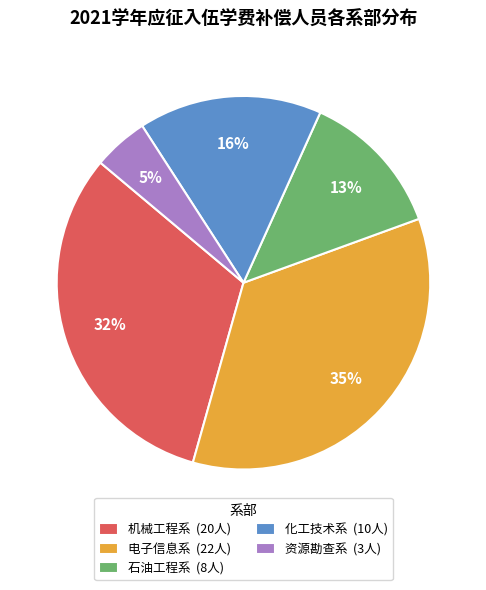

The 电子信息系 slice represents 35% of the pie. True or false?

True